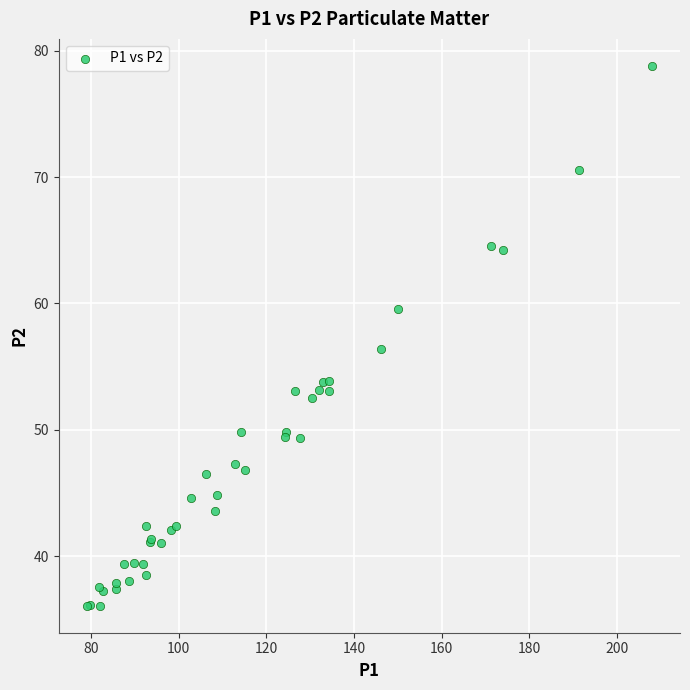

What Y value in the scatter plot is closest to 57?

56.4